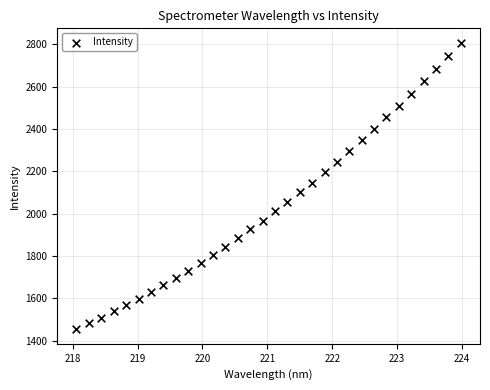

What is the range of Y values (max minus min)?

1356.1